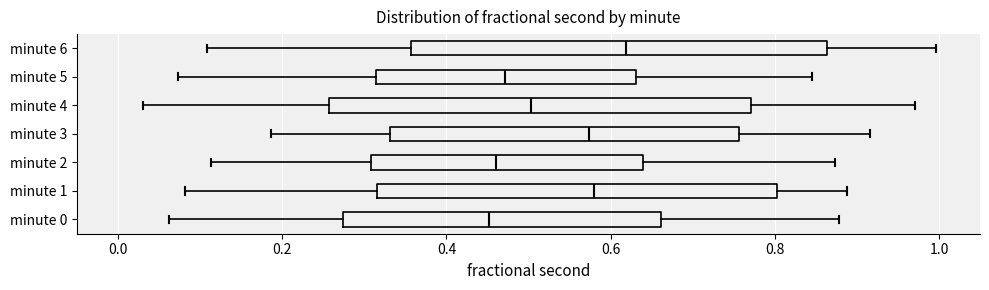

Where does the left whisker of the box for minute 2 end on the x-axis? The values are not printed on the chart, so give them approximately, as read against the axis.

0.12